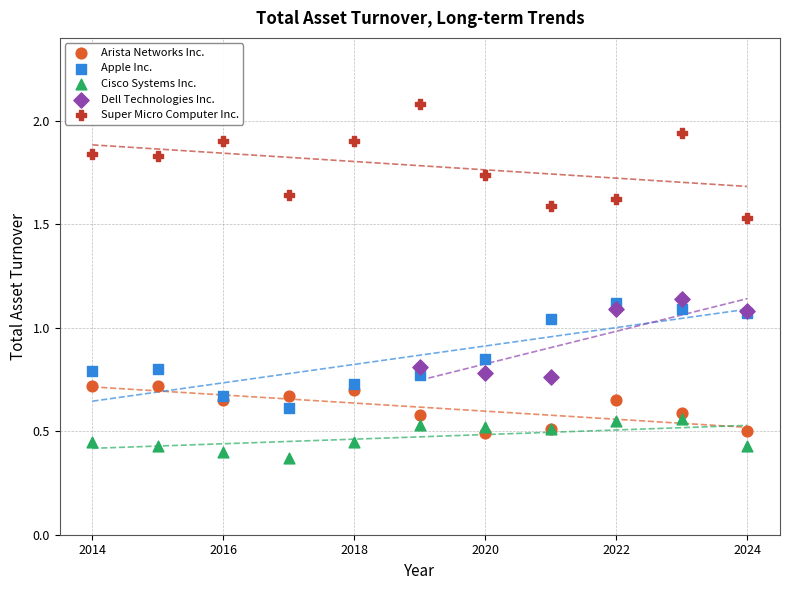

What are all the series names shown in the legend?

Arista Networks Inc., Apple Inc., Cisco Systems Inc., Dell Technologies Inc., Super Micro Computer Inc.